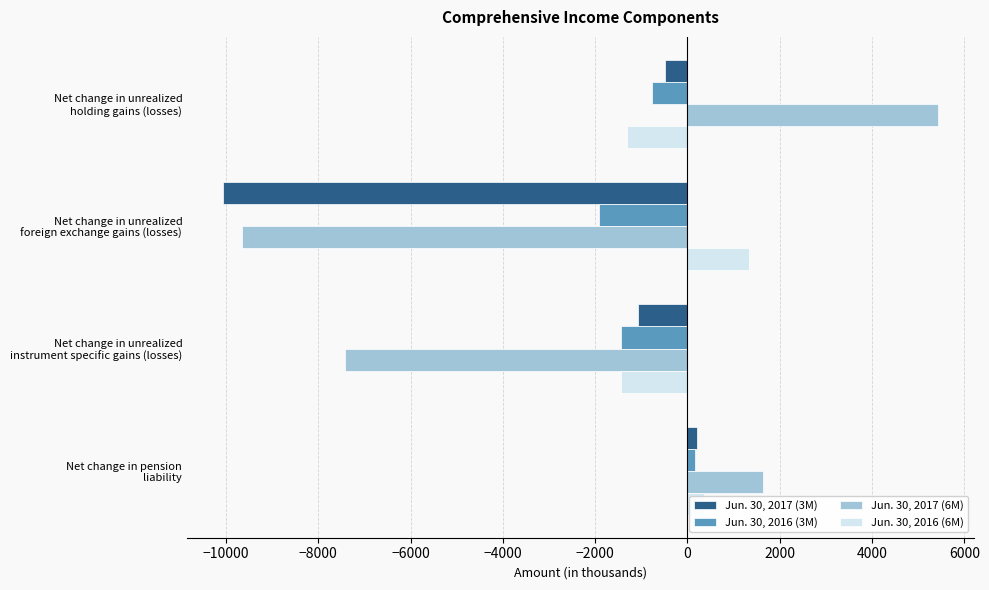

At how many categories does at least one series exceed 1009?

3